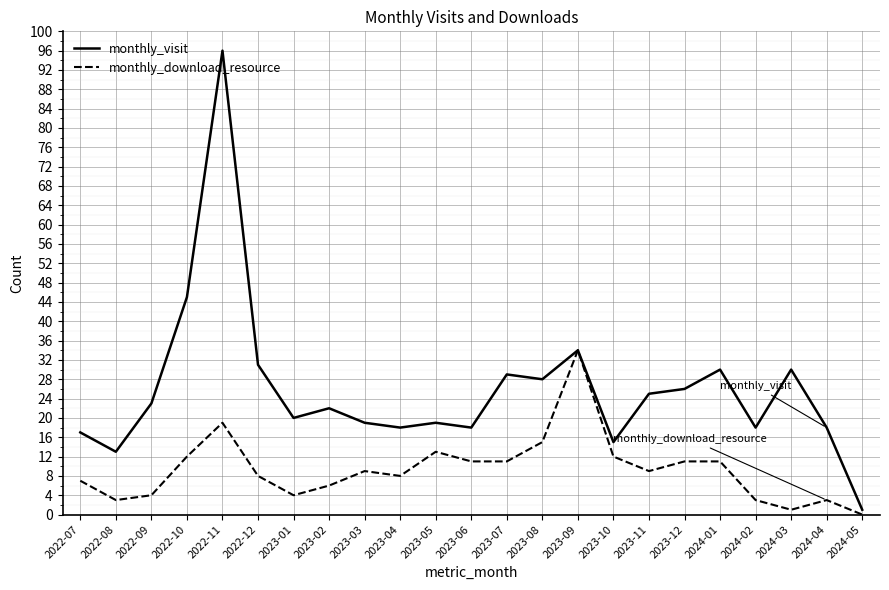

Rank the series at 2023-12 from lowest to highest value.

monthly_download_resource, monthly_visit